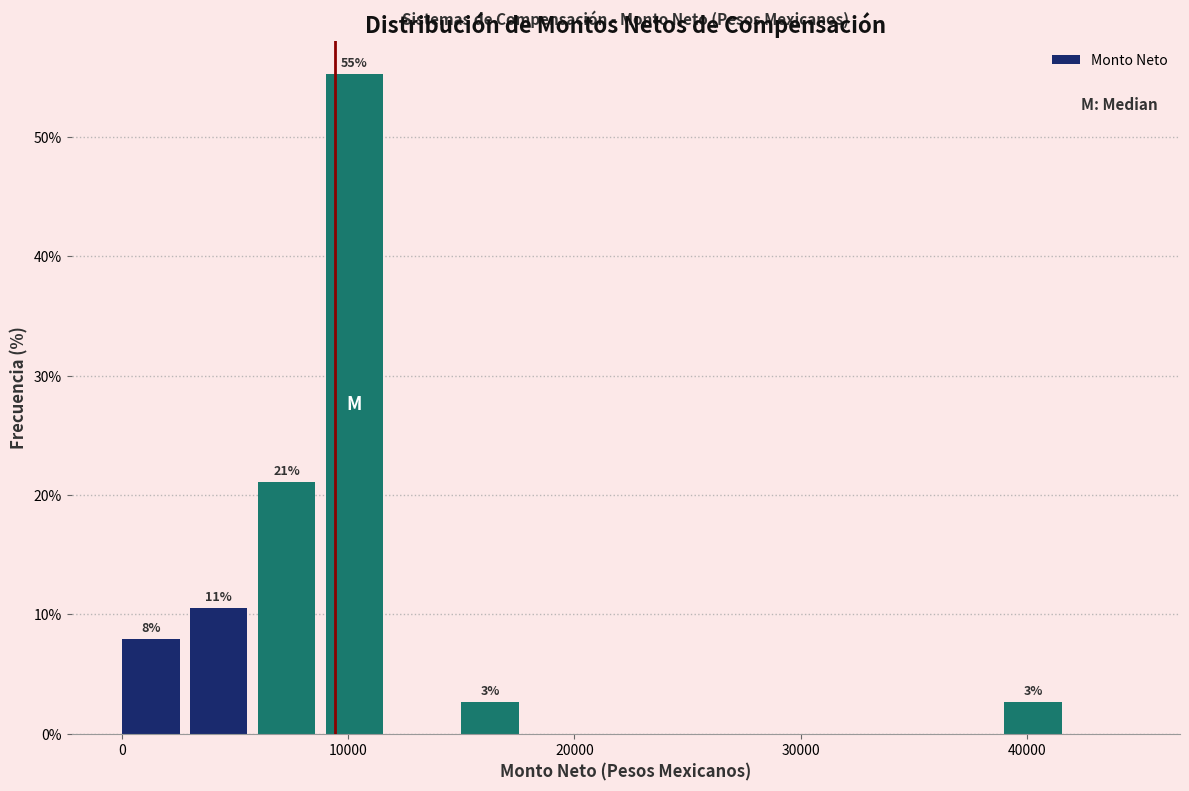

Around what value on the x-axis is the tallest bar? Give the approximate position of its centre, as read against the axis.

10000